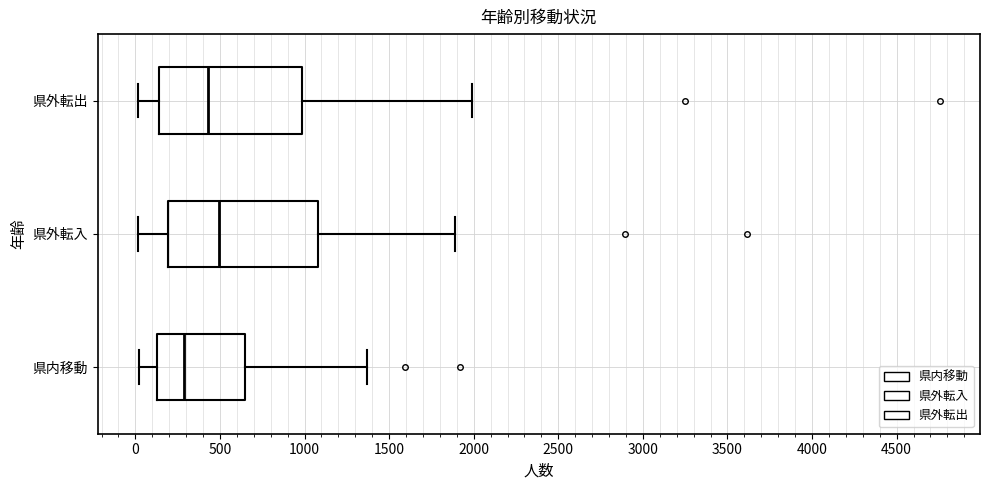

Which box's median line is the furthest to the left?

県内移動